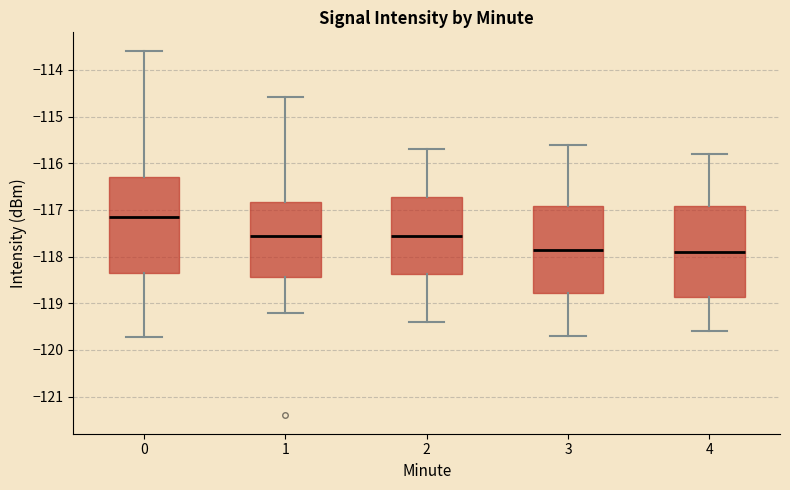

Comparing the boxes themselves (not the whiskers), which one is the tallest?

0